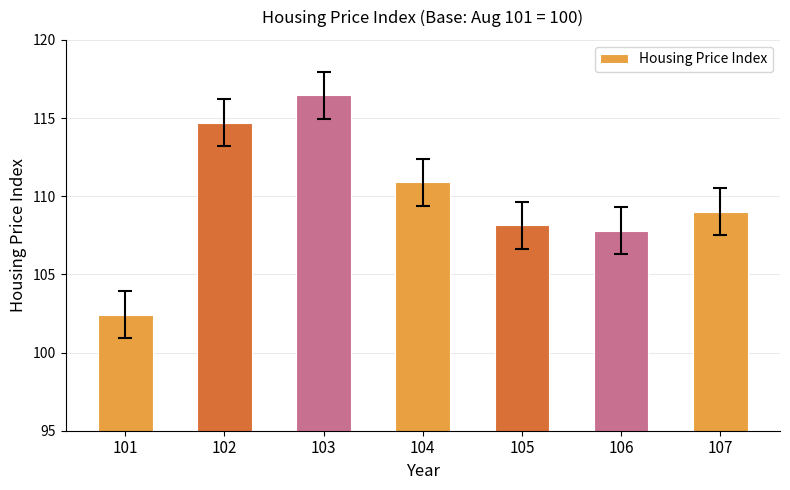

What is the sum of all values?

769.4